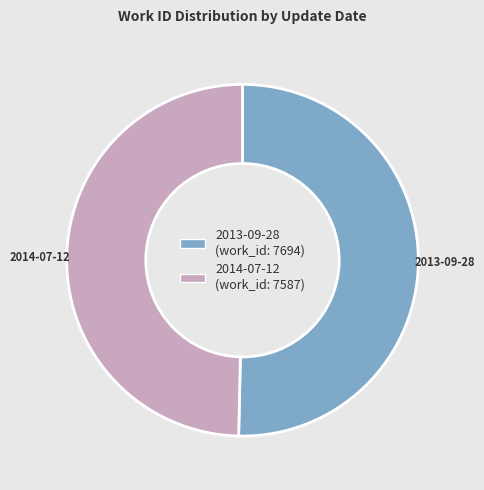

Rank the categories by value from highest to lowest.

2013-09-28, 2014-07-12